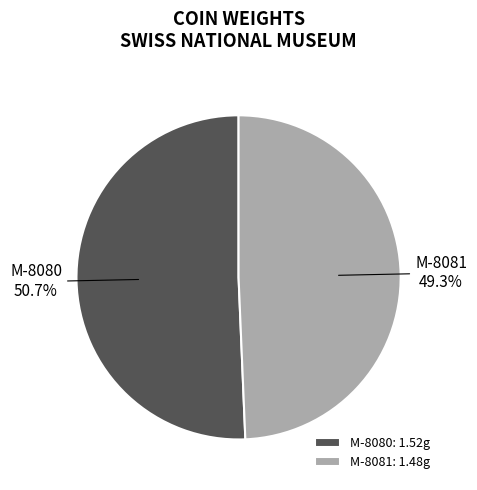

Is there a majority slice in this chart?

Yes